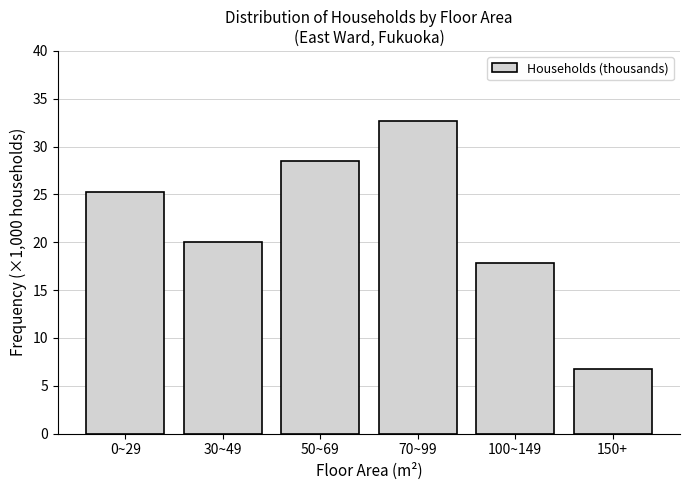

Reading right to left, what are all the values shown in this chart?

150+=6.8	100~149=17.8	70~99=32.7	50~69=28.5	30~49=20.0	0~29=25.2